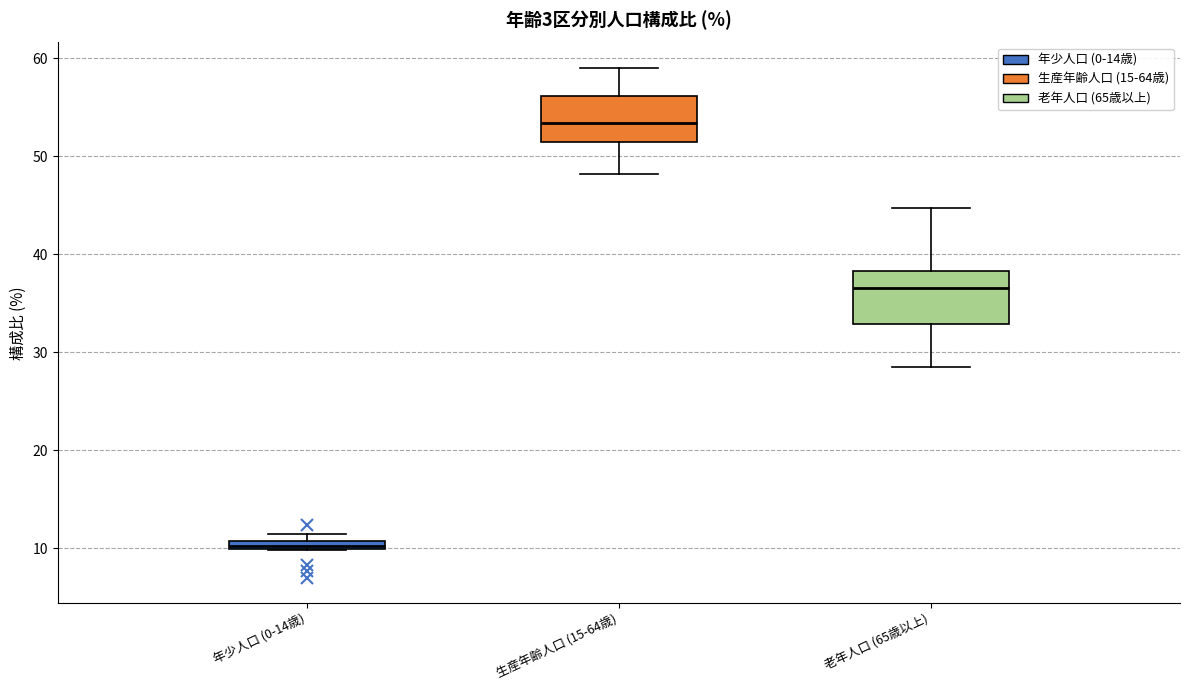

Where is the lower edge of the box for 年少人口 (0-14歳) on the y-axis? The values are not printed on the chart, so give them approximately, as read against the axis.

10